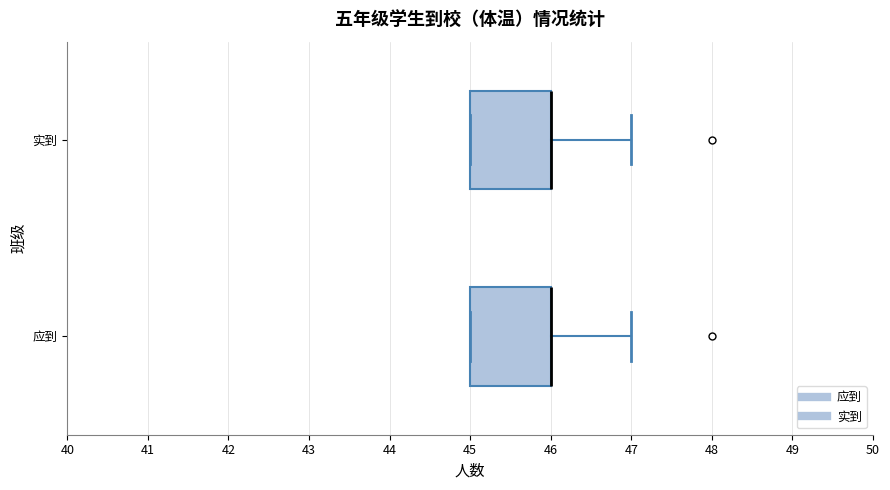

Reading bottom to top, read every box against the x-axis: the position of its median line, the range the box covers, and the ends of its whiskers. The values are not printed on the chart, so give them approximately, as read against the axis.

应到: median 46 (drawn on the box's right edge), box 45 to 46, whiskers 45 to 47
实到: median 46 (drawn on the box's right edge), box 45 to 46, whiskers 45 to 47